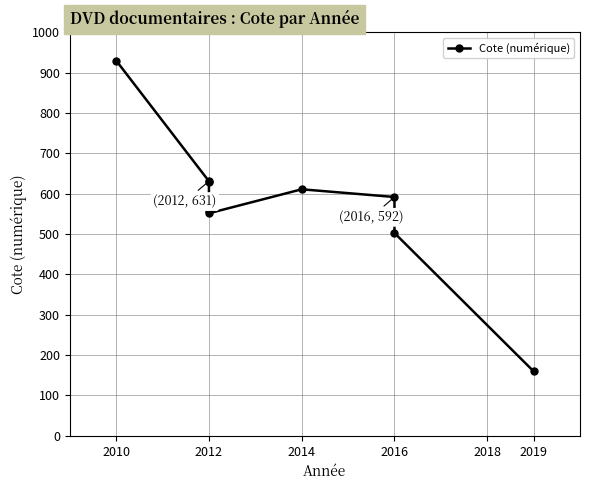

True or false: the data shows 231.2 at 2012.

False